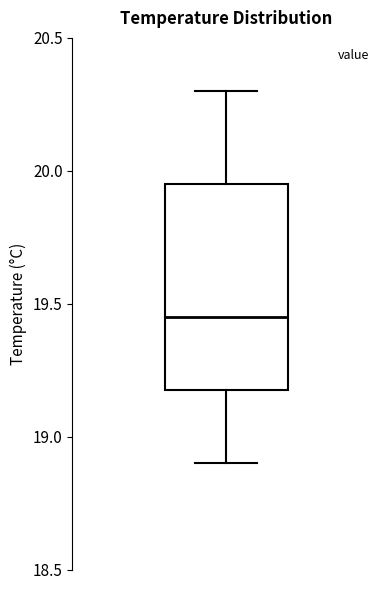

Where does the median line of the box sit on the y-axis? The values are not printed on the chart, so give them approximately, as read against the axis.

19.45